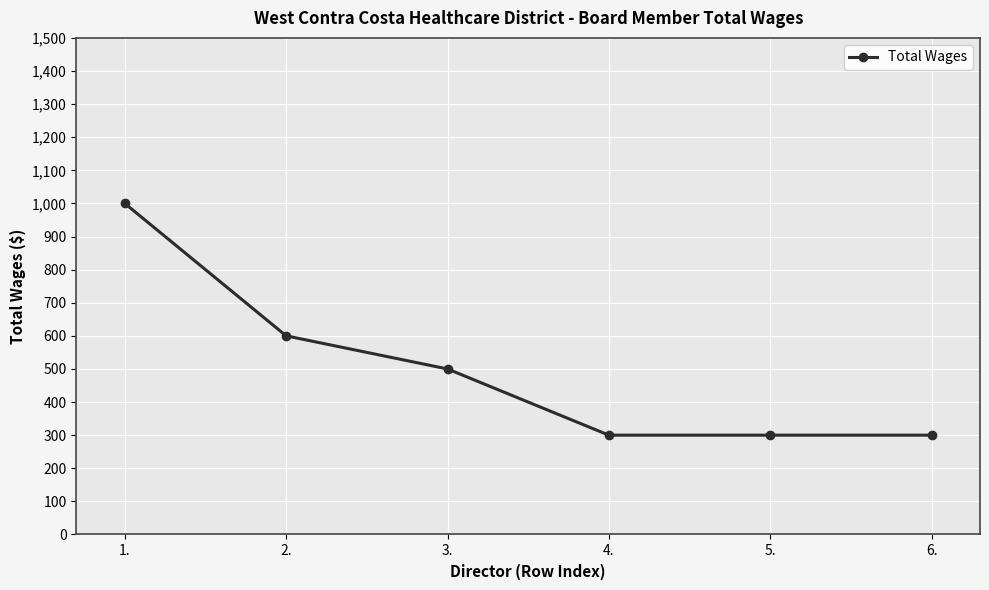

What is the ratio of the value at 4. to the value at 5.?

1.0